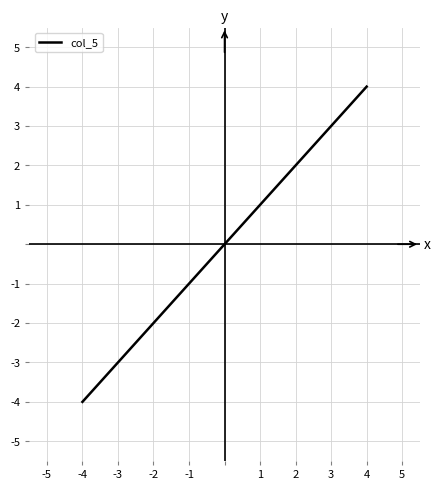

What is the difference between the maximum and minimum values?

8.0